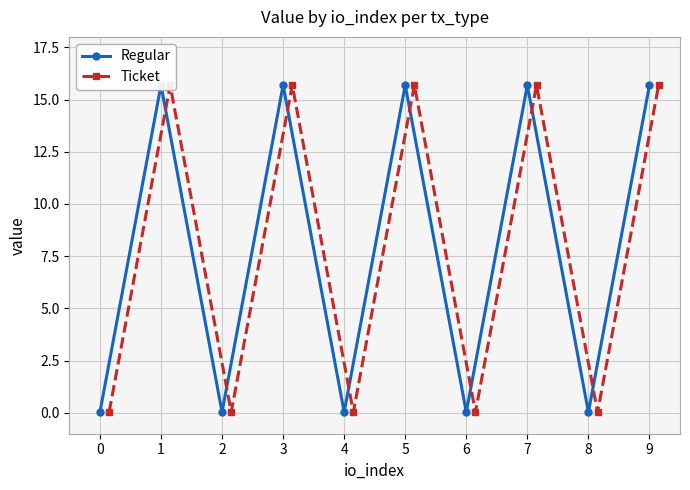

Which category has the highest value in the Ticket series?

1